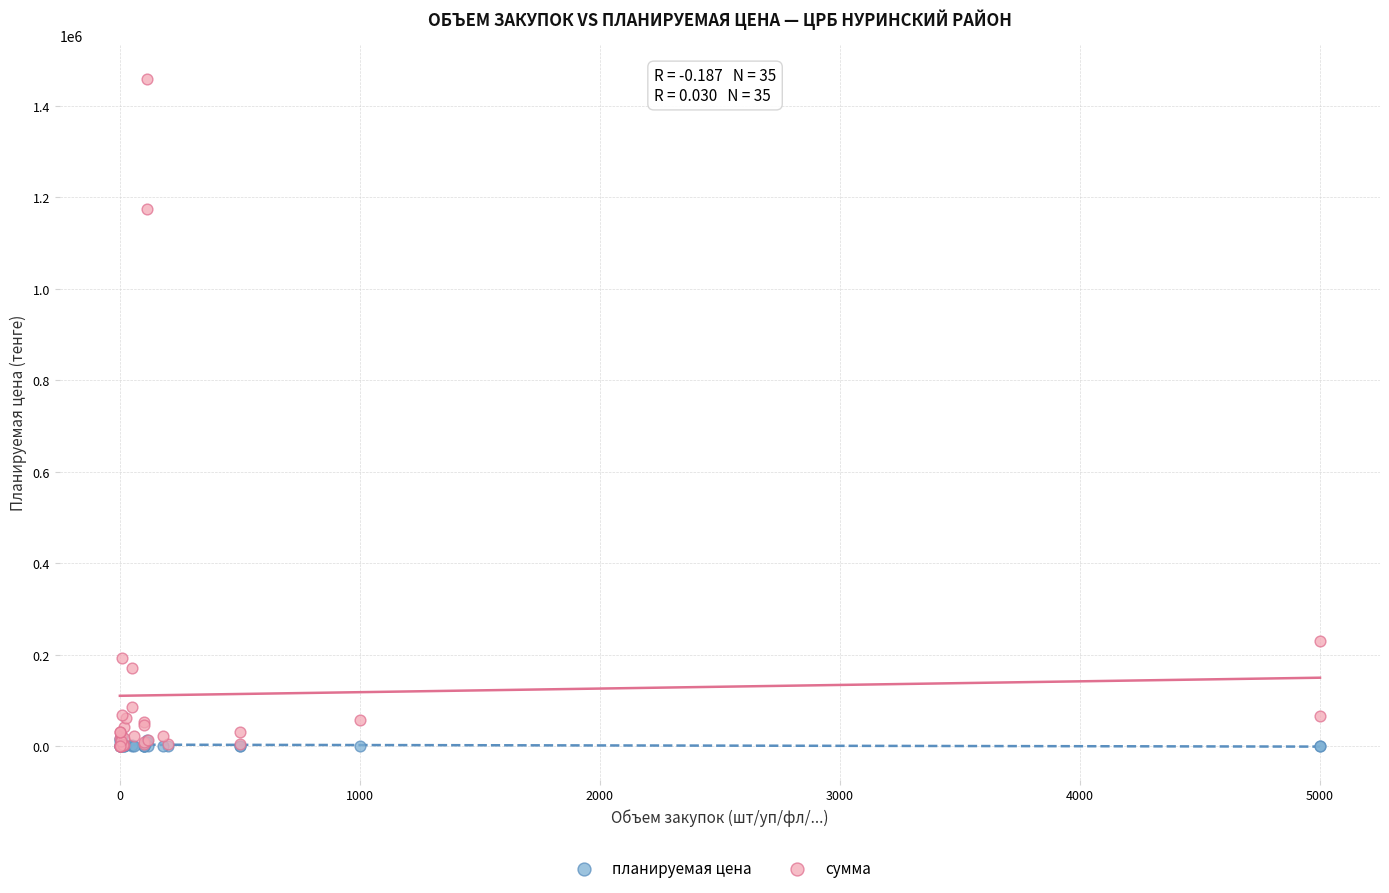

Across all series, what Y value is closest to 729679?

1174840.0